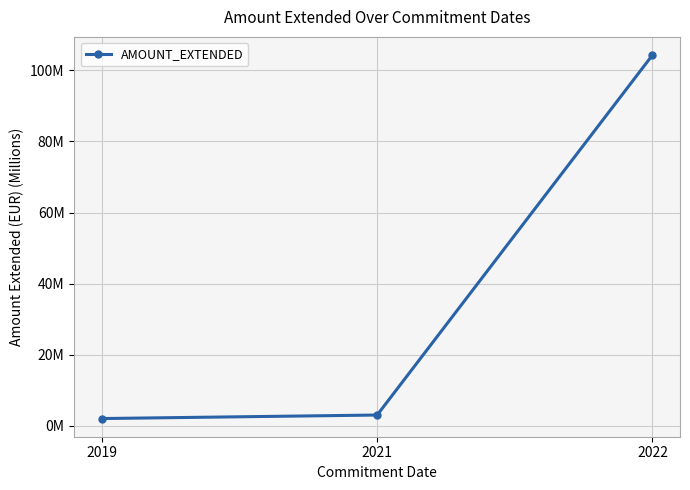

Rank the categories by value from lowest to highest.

2019, 2021, 2022